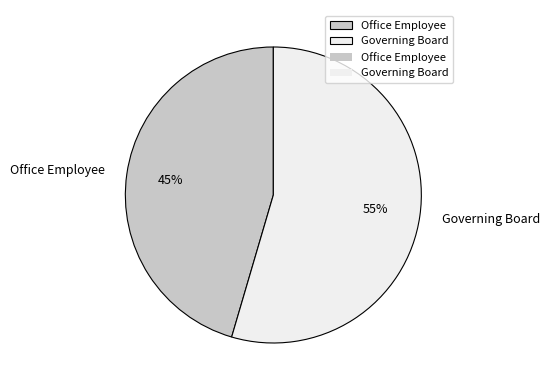

Which has a higher value, Office Employee or Governing Board?

Governing Board